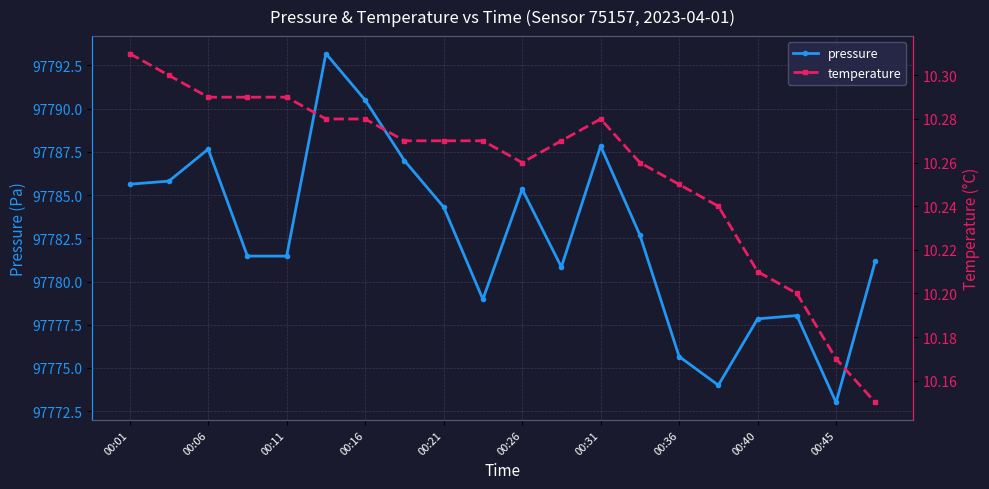

Reading left to right, what are all the values shown in this chart?

pressure: 97785.6	97785.8	97787.7	97781.5	97781.5	97793.2	97790.5	97787.0	97784.3	97779.0	97785.3	97780.8	97787.8	97782.7	97775.7	97774.0	97777.8	97778.0	97773.0	97781.2
temperature: 10.3	10.3	10.3	10.3	10.3	10.3	10.3	10.3	10.3	10.3	10.3	10.3	10.3	10.3	10.2	10.2	10.2	10.2	10.2	10.2